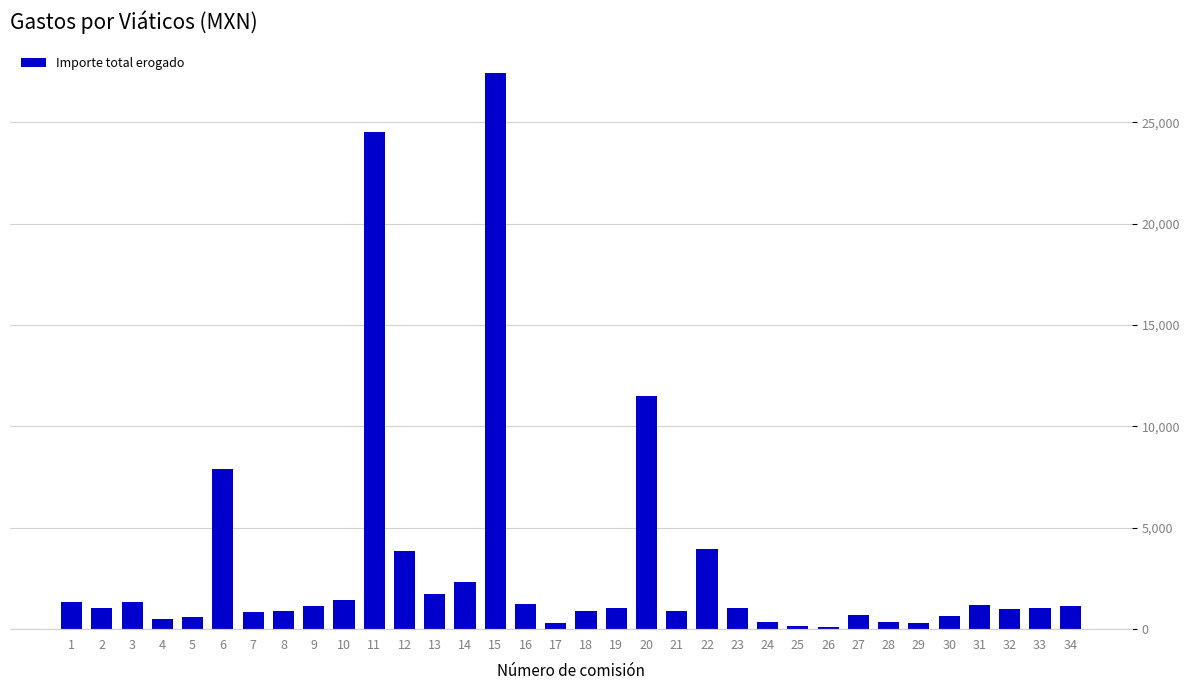

What is the average value?

3085.2